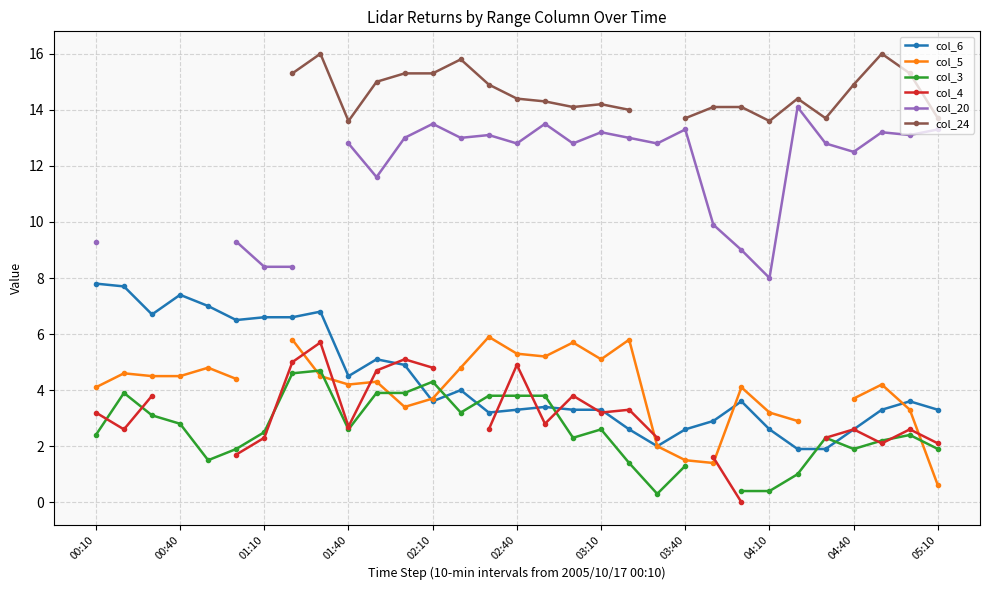

What is the minimum value for col_6?

1.9